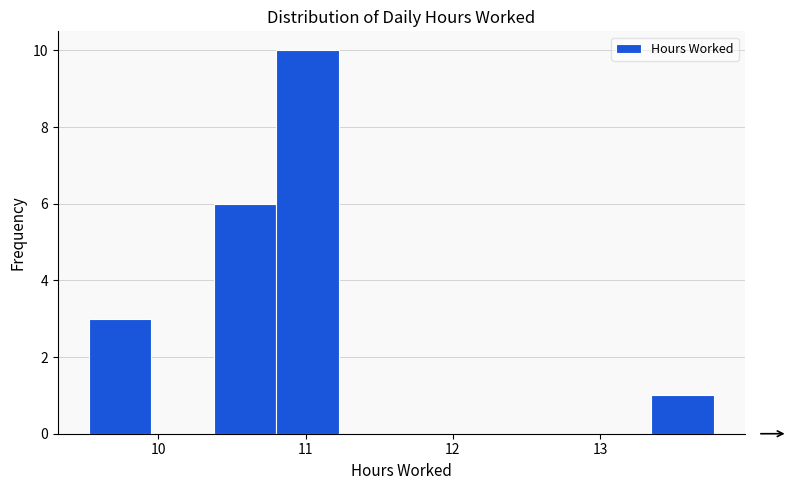

How tall is the bar that spans 13.3 to 13.8 on the x-axis? Neither the bar edges nor the heights are printed on the chart, so give them approximately, as read against the axes.

1